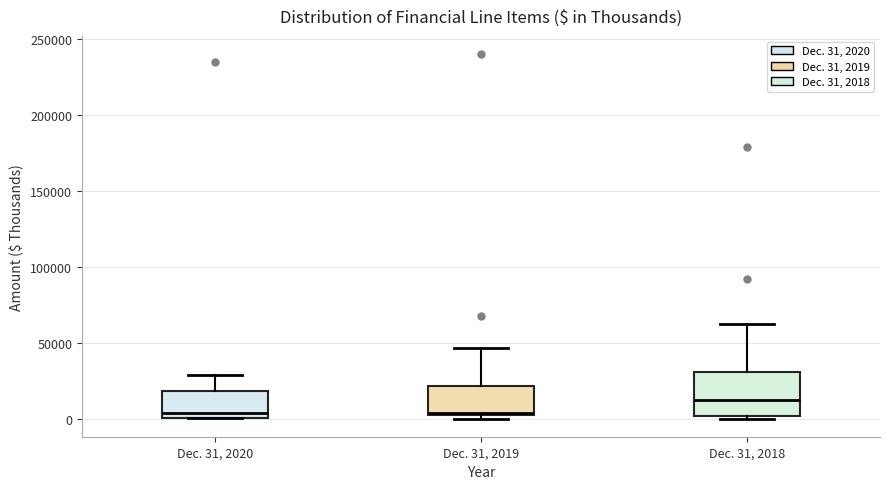

Reading left to right, read every box against the y-axis: the position of its median line, the range the box covers, and the ends of its whiskers. The values are not printed on the chart, so give them approximately, as read against the axis.

Dec. 31, 2020: median 5000, box 0 to 20000, whiskers 0 to 30000
Dec. 31, 2019: median 5000, box 0 to 20000, whiskers 0 (just below the box's lower edge) to 45000
Dec. 31, 2018: median 15000, box 0 to 30000, whiskers 0 (just below the box's lower edge) to 60000